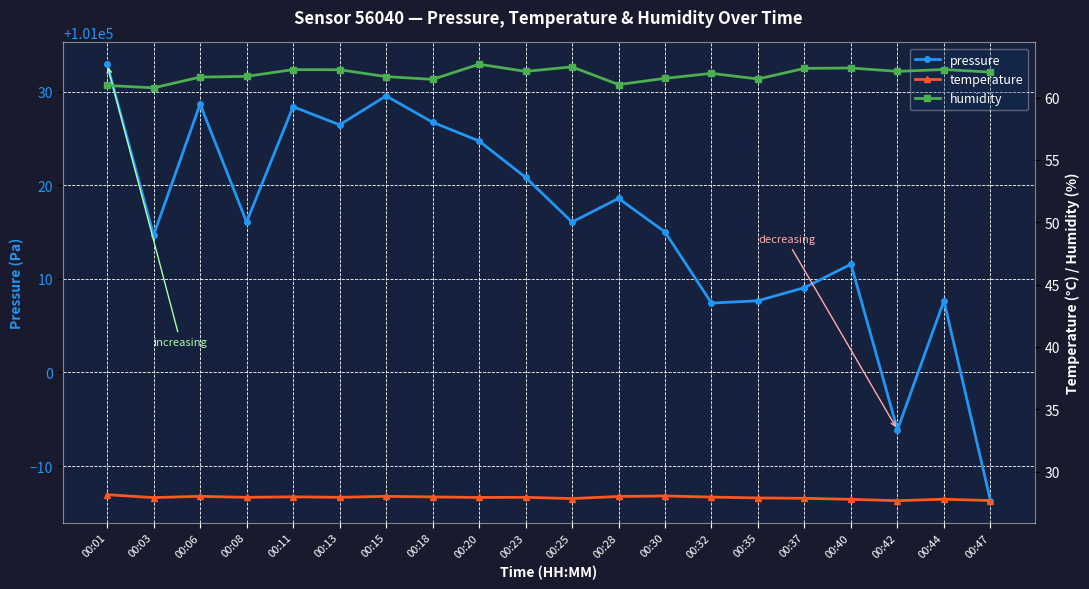

True or false: pressure and temperature cross at least once.

False